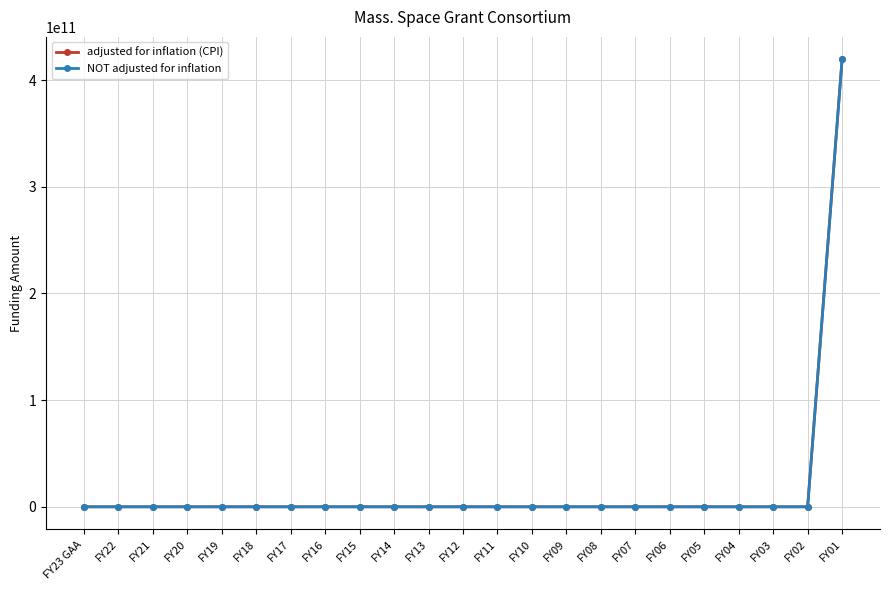

Rank the series by their maximum value, from highest to lowest.

adjusted for inflation (CPI), NOT adjusted for inflation